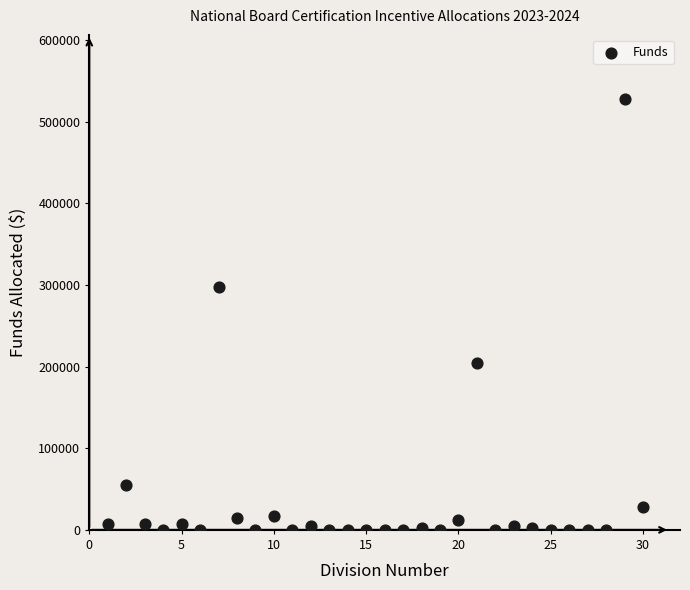

What Y value in the scatter plot is closest to 263750?

297500